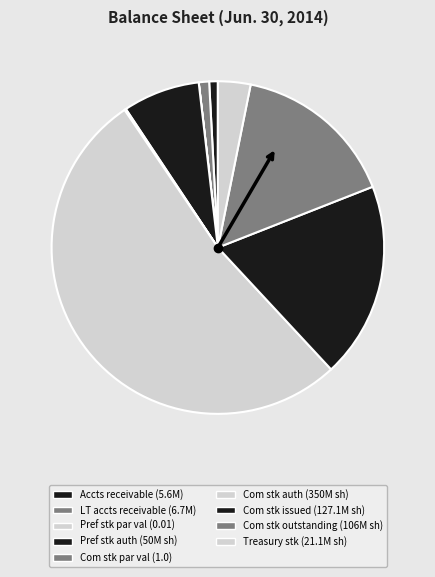

Which category accounts for the majority?

Common stock shares authorized